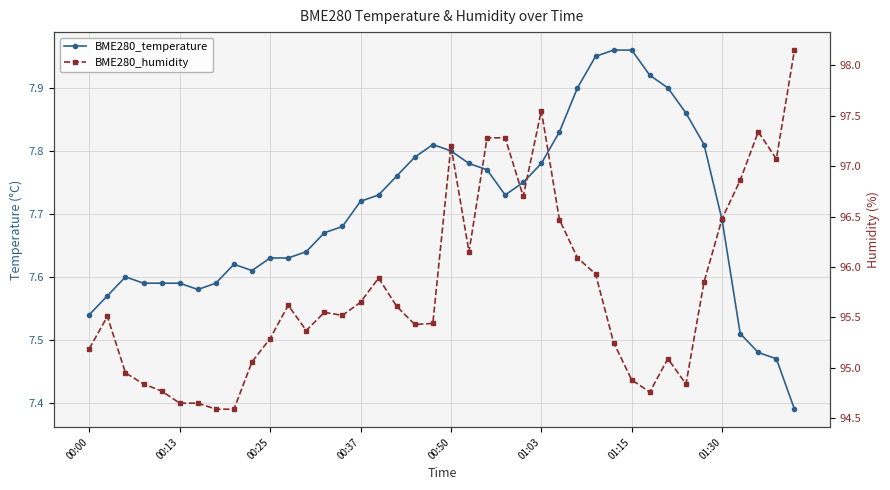

The BME280_temperature series shows 11.8 at 16. True or false?

False